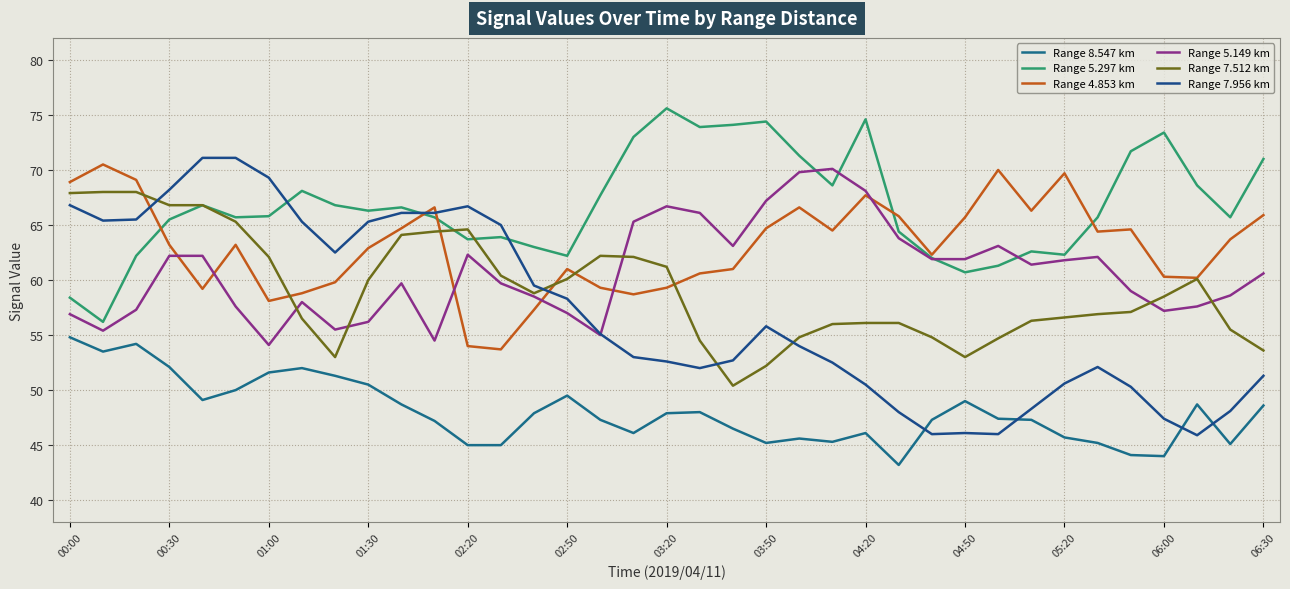

How many interior local valleys does the Range 7.512 km series have?

4